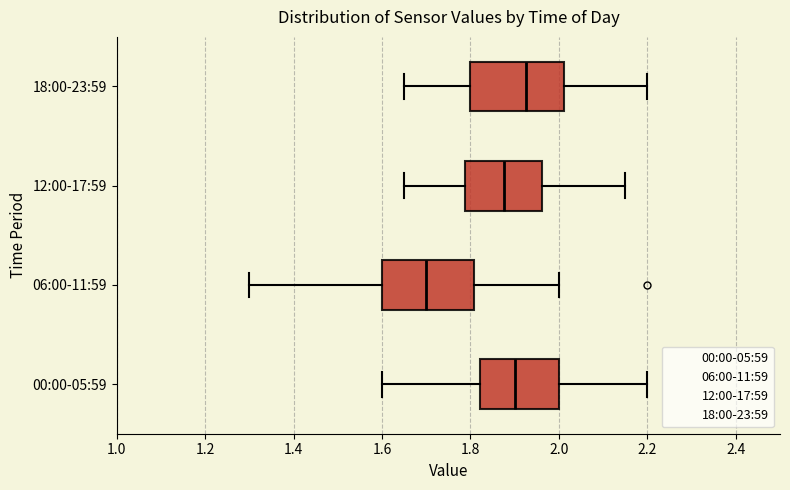

Which box's median line is the furthest to the left?

06:00-11:59